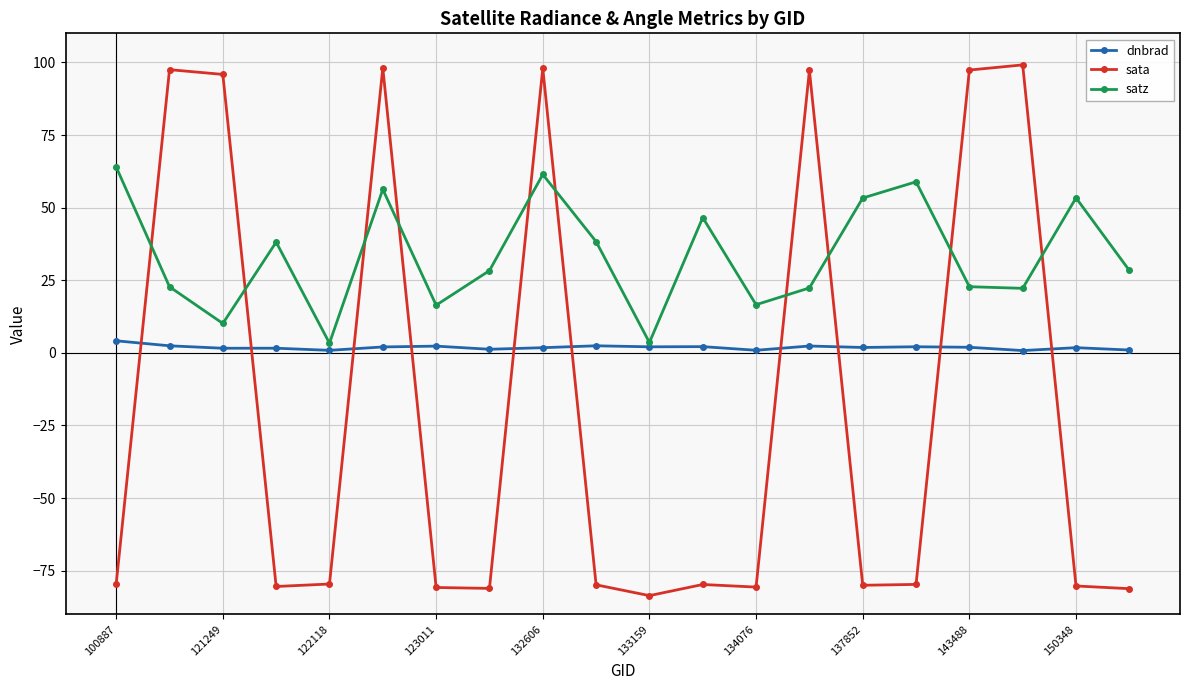

True or false: sata and dnbrad cross at least once.

True